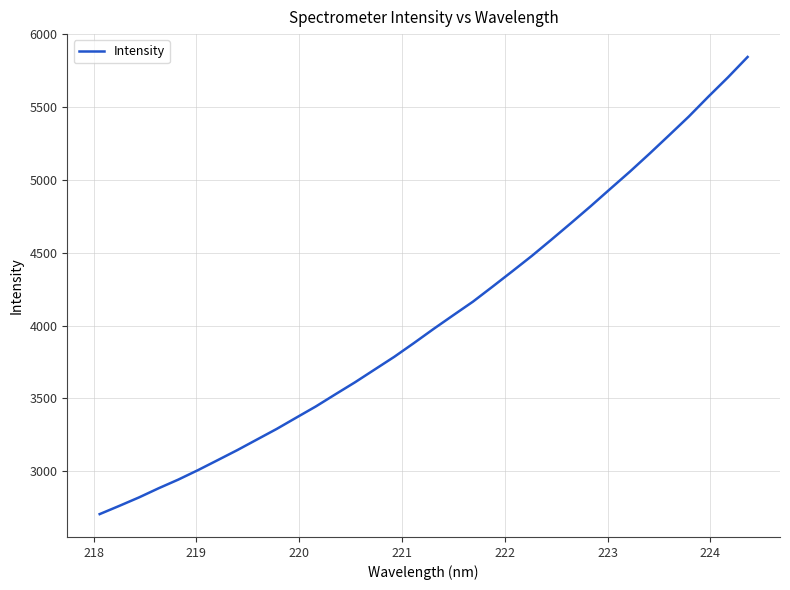

How many lines are shown in the chart?

1